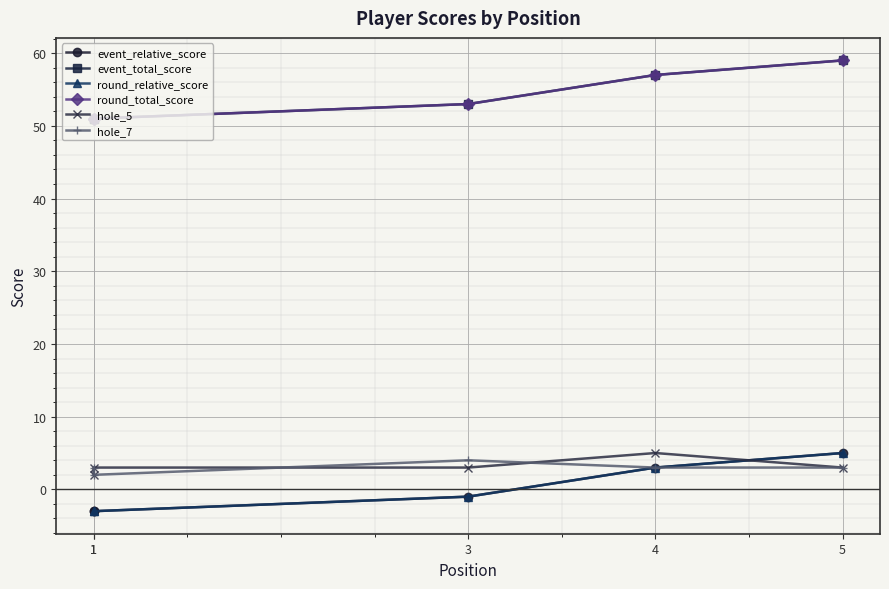

At which label is round_total_score closest to 55?

3